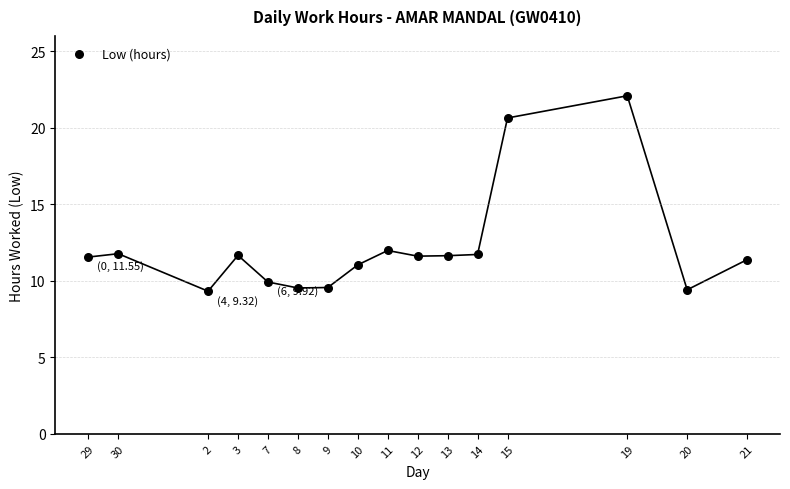

What is the range of Y values (max minus min)?

12.8